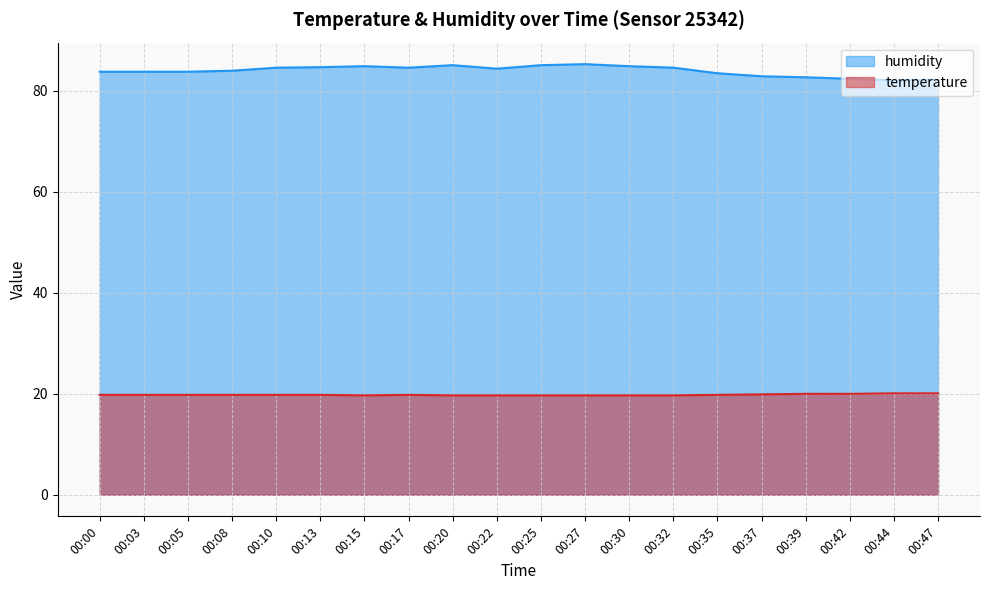

What is the sum of all humidity values?

1679.4